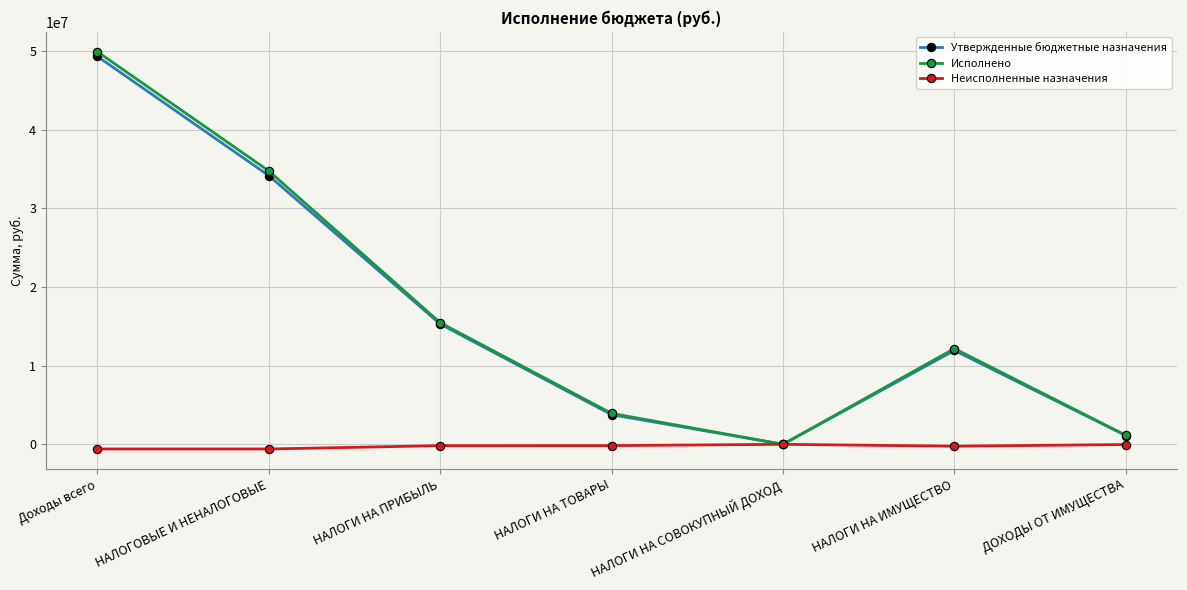

Which series changed the most between Доходы всего and НАЛОГИ НА ТОВАРЫ?

Исполнено